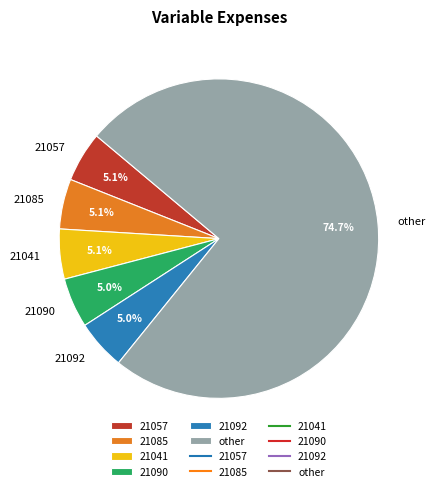

Which slice is the largest?

other